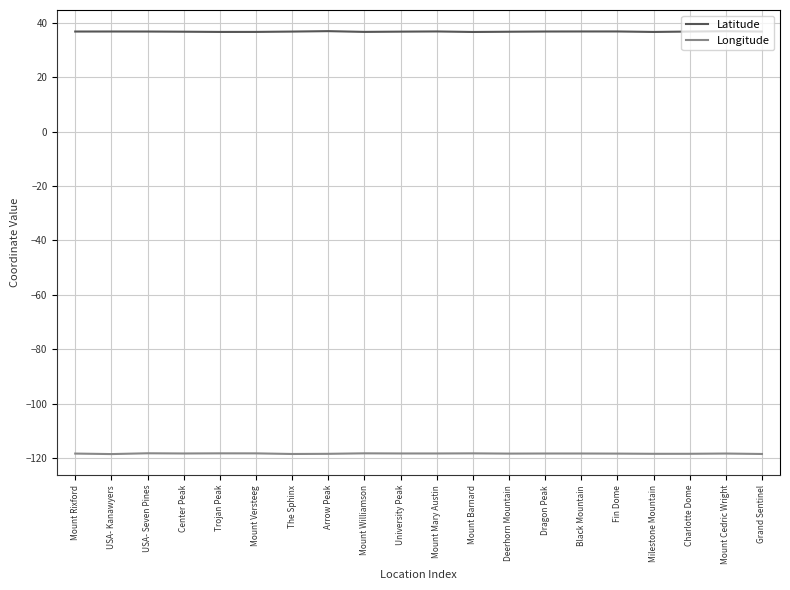

What is the average value of the Latitude series?

36.8